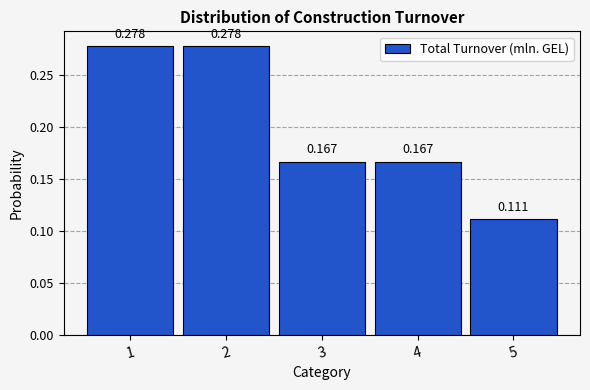

Does the chart contain any negative values?

No